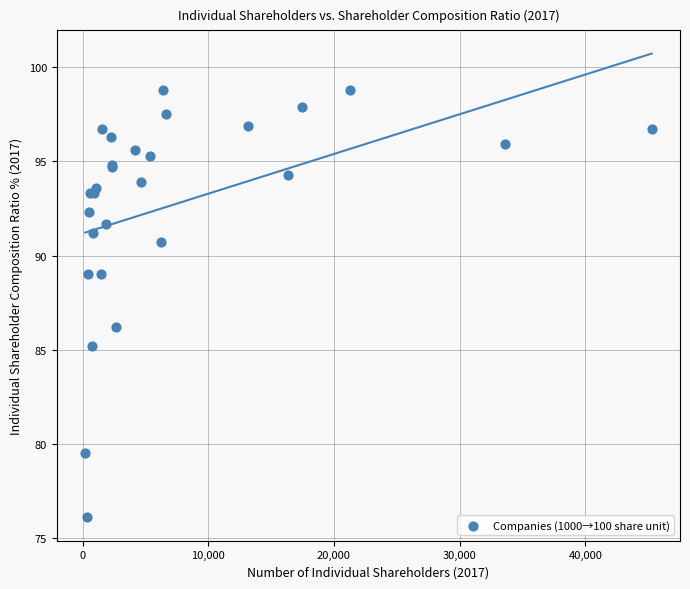

What Y value in the scatter plot is closest to 87?

86.2